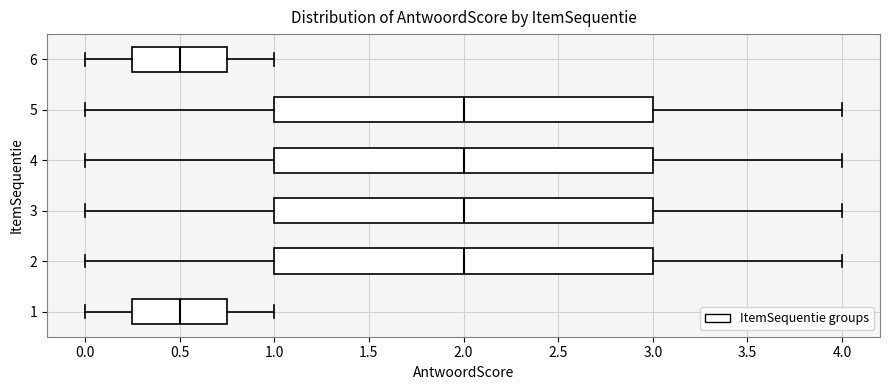

Reading bottom to top, transcribe this box plot: for each box, give where its median line is, the range the box spans, and where its two whiskers end, as read against the x-axis. The values are not printed on the chart, so give them approximately, as read against the axis.

1: median 0.50, box 0.25 to 0.75, whiskers 0.00 to 1.00
2: median 2.00, box 1.00 to 3.00, whiskers 0.00 to 4.00
3: median 2.00, box 1.00 to 3.00, whiskers 0.00 to 4.00
4: median 2.00, box 1.00 to 3.00, whiskers 0.00 to 4.00
5: median 2.00, box 1.00 to 3.00, whiskers 0.00 to 4.00
6: median 0.50, box 0.25 to 0.75, whiskers 0.00 to 1.00